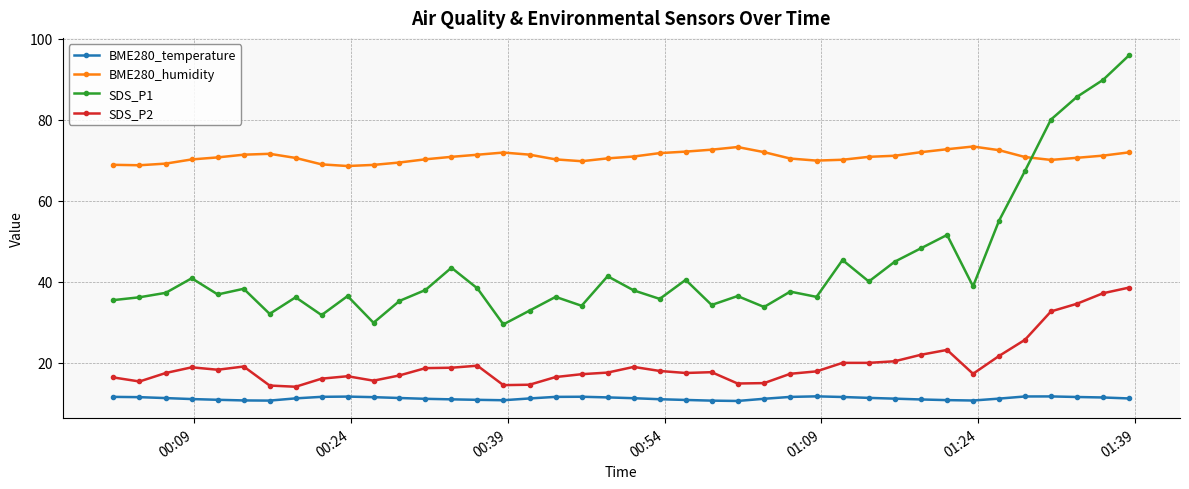

In BME280_humidity, how many points are lower than both neighbors (excluding endpoints)?

5